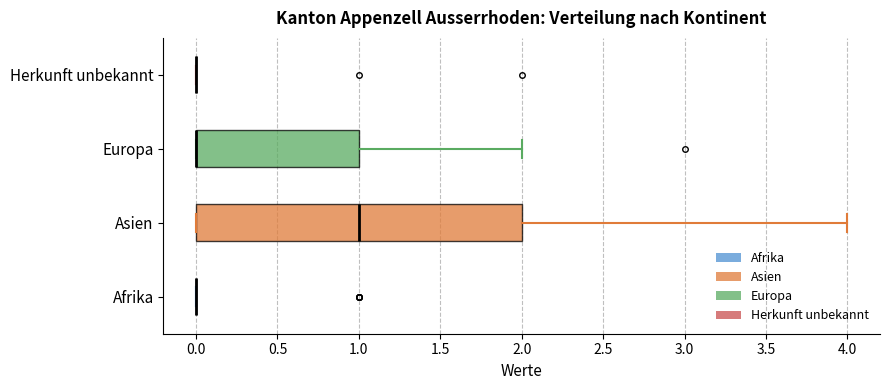

Reading bottom to top, read every box against the x-axis: the position of its median line, the range the box covers, and the ends of its whiskers. The values are not printed on the chart, so give them approximately, as read against the axis.

Afrika: box collapsed to a line at 0, whiskers 0 to 0
Asien: median 1, box 0 to 2, whiskers 0 to 4
Europa: median 0 (drawn on the box's left edge), box 0 to 1, whiskers 0 to 2
Herkunft unbekannt: box collapsed to a line at 0, whiskers 0 to 0